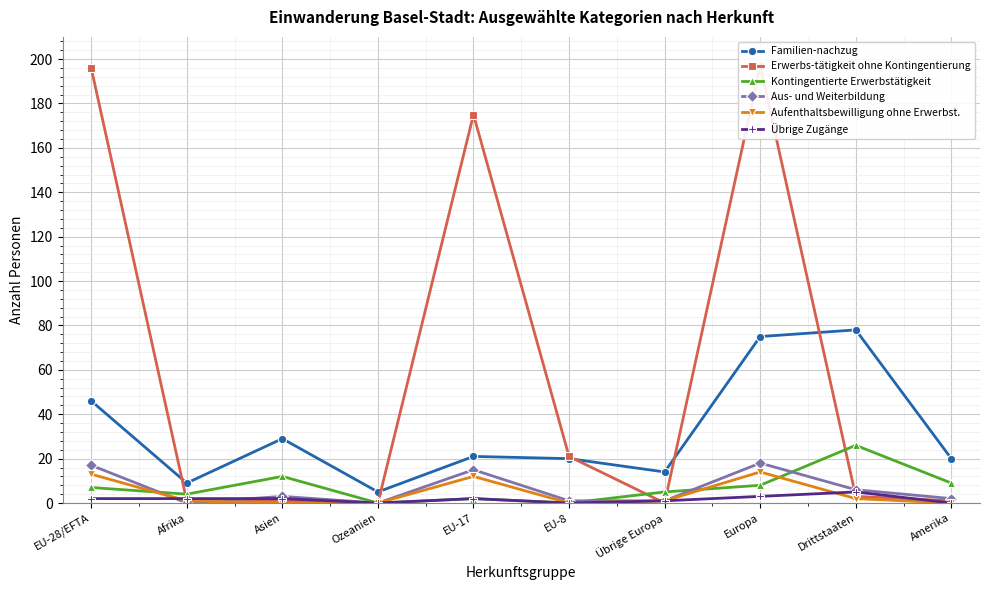

Where does the Aufenthaltsbewilligung ohne Erwerbst. series first go above 1?

EU-28/EFTA